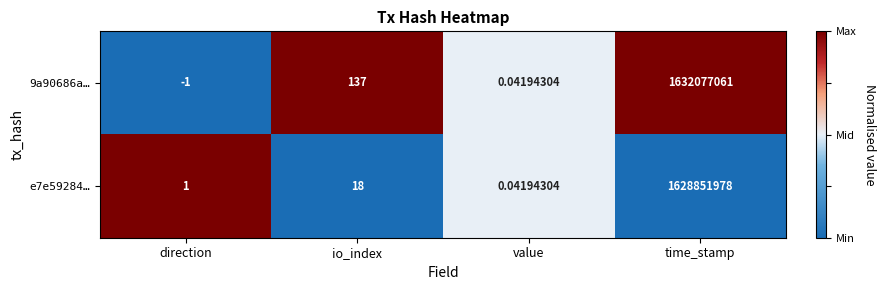

Which series has the largest total across all categories?

9a90686a…